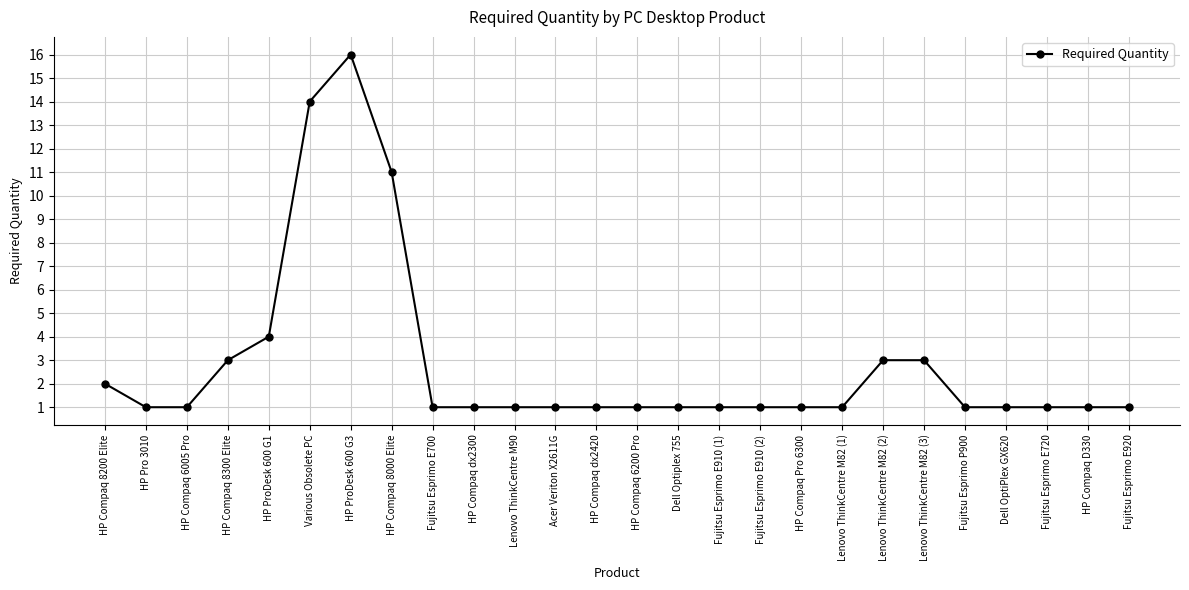

Count the number of data series in this chart.

1